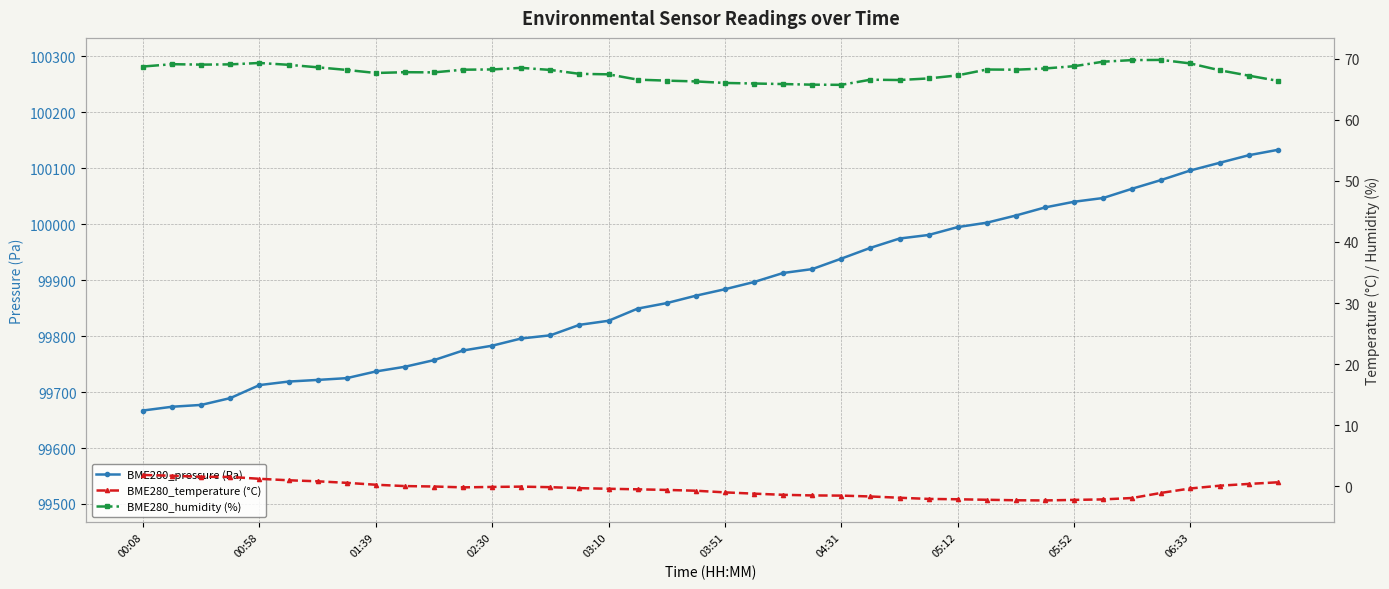

True or false: BME280_pressure (Pa) has a value of 99782.8 at 02:30.

True